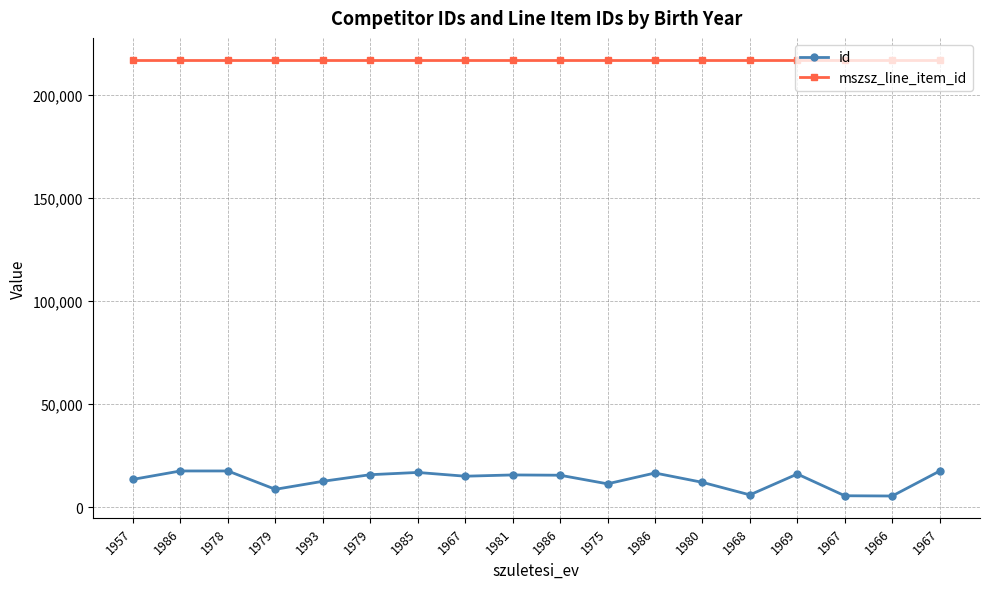

What is the label of the 10th point from the left?

1986